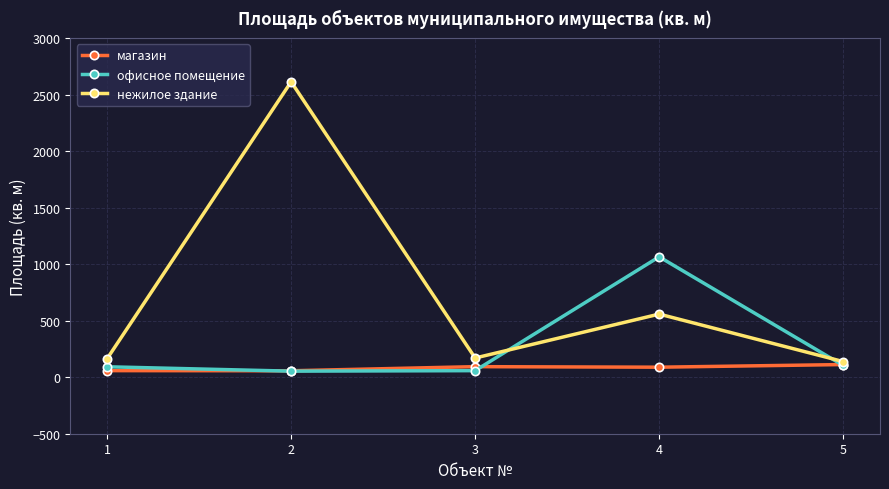

How many lines are shown in the chart?

3